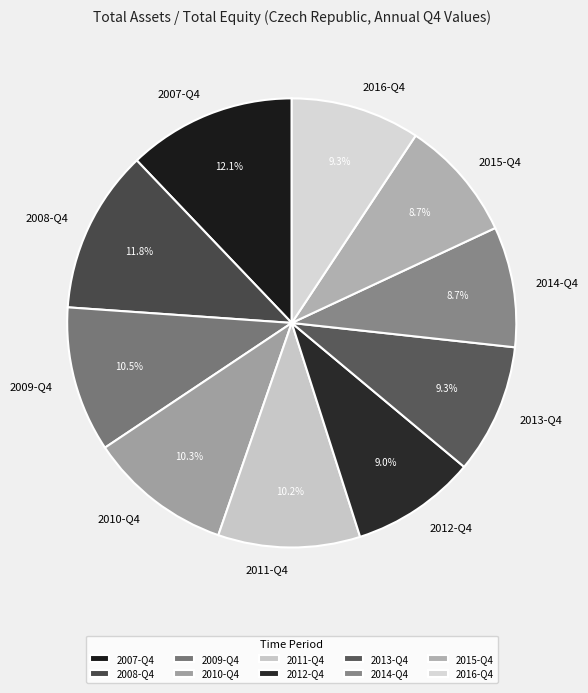

What is the ratio of the value at 2009-Q4 to the value at 2011-Q4?

1.0